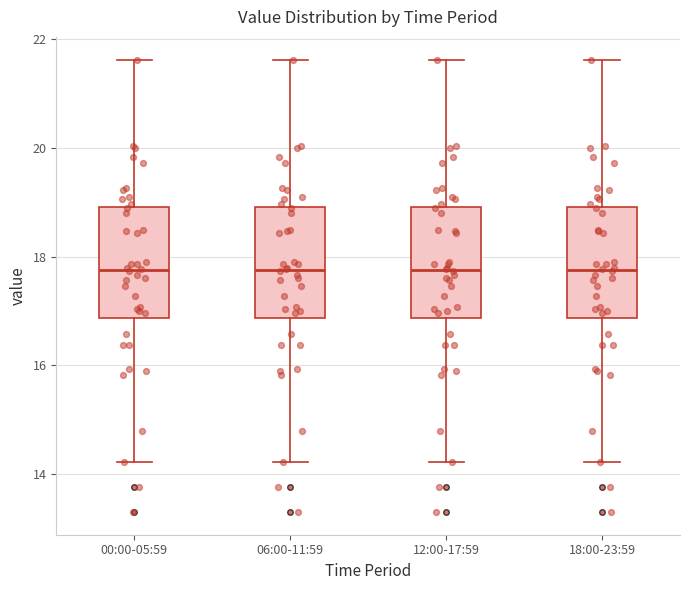

Where is the lower edge of the box for 06:00-11:59 on the y-axis? The values are not printed on the chart, so give them approximately, as read against the axis.

16.8